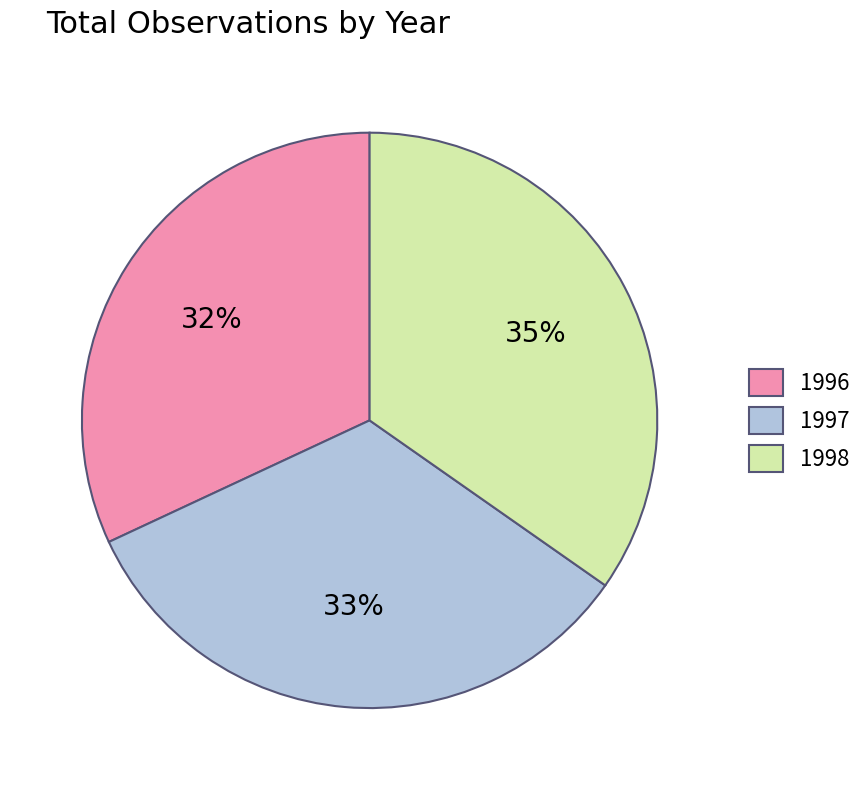

Is the sum of 1998 and 1996 greater than half?

Yes